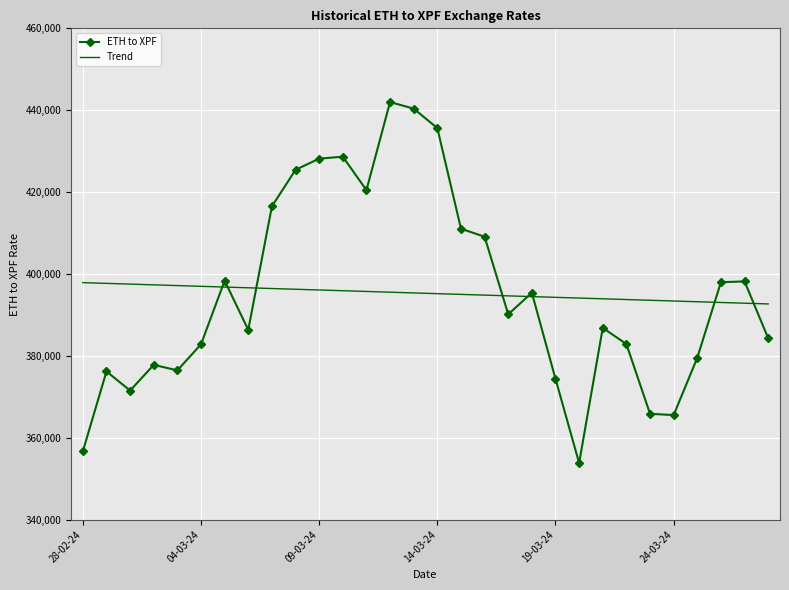

What is the greatest value displayed?

442000.0